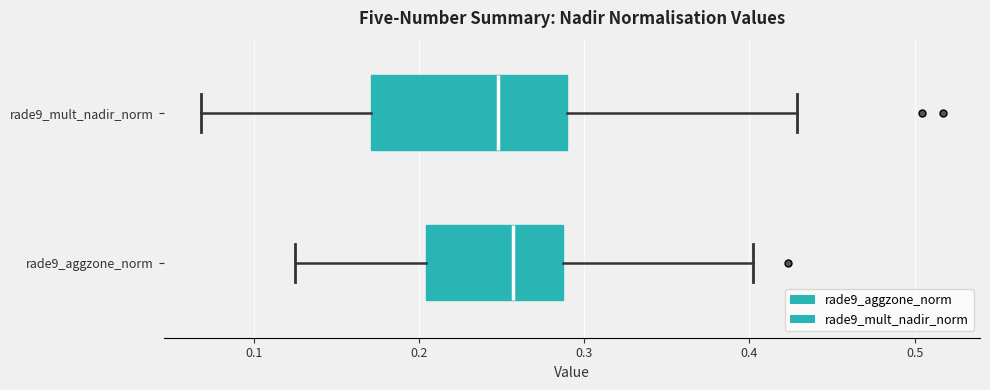

Where is the right edge of the box for rade9_mult_nadir_norm on the x-axis? The values are not printed on the chart, so give them approximately, as read against the axis.

0.29